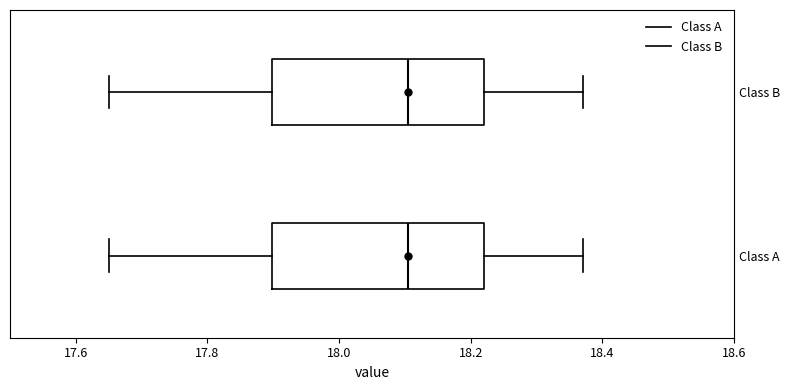

Reading bottom to top, transcribe this box plot: for each box, give where its median line is, the range the box spans, and where its two whiskers end, as read against the x-axis. The values are not printed on the chart, so give them approximately, as read against the axis.

Class A: median 18.10, box 17.90 to 18.22, whiskers 17.66 to 18.38
Class B: median 18.10, box 17.90 to 18.22, whiskers 17.66 to 18.38